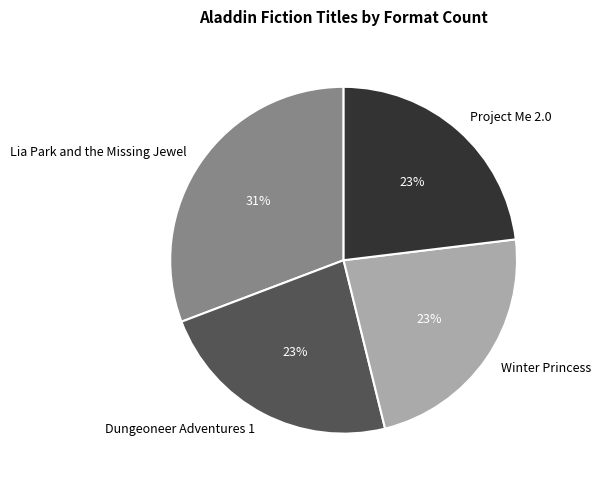

The Lia Park and the Missing Jewel slice represents 31% of the pie. True or false?

True